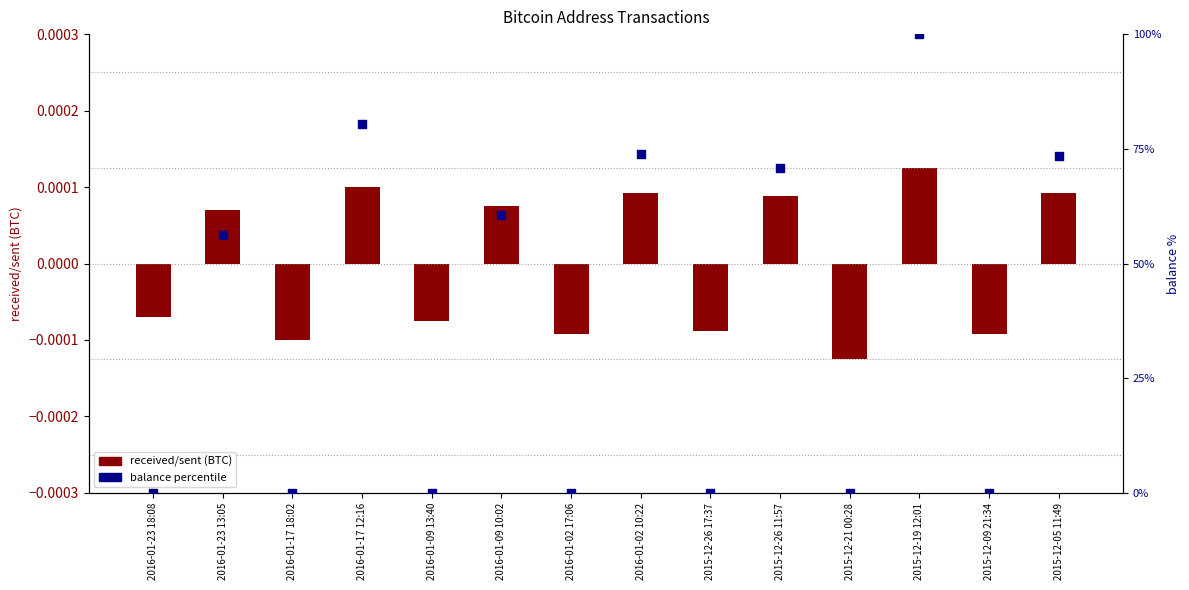

Which series reaches the maximum Y coordinate?

balance percentile